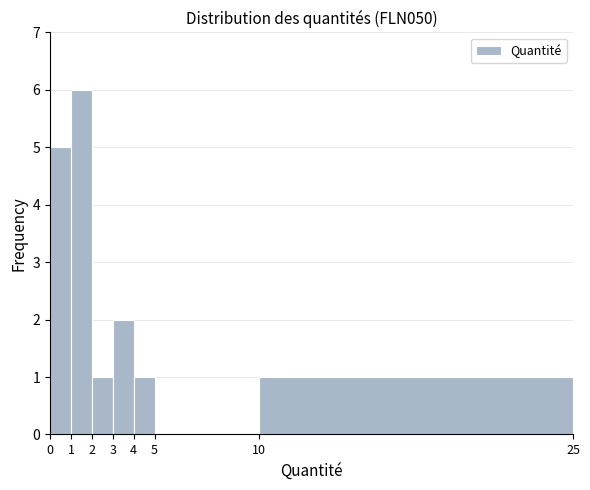

Reading left to right, list every bar in this chart as the range it spans on the x-axis followed by its height. The values are not printed on the chart, so give them approximately, as read against the axis.

0 to 1: 5
1 to 2: 6
2 to 3: 1
3 to 4: 2
4 to 5: 1
5 to 10: 0
10 to 25: 1